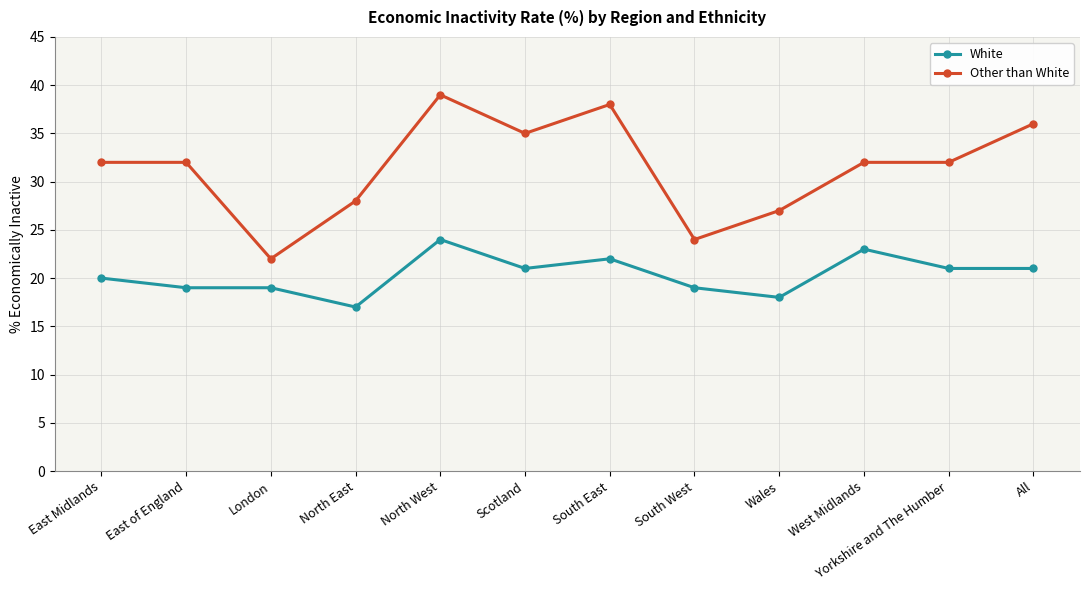

Which series has the largest total across all categories?

Other than White